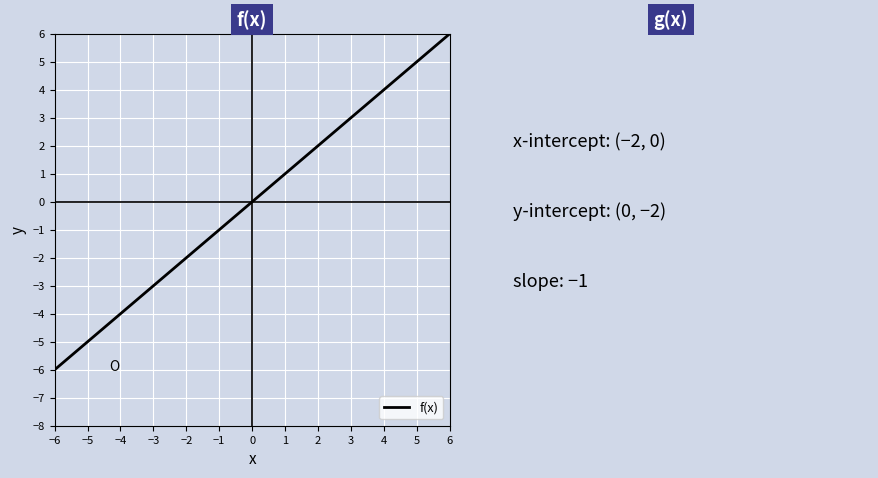

How many lines are shown in the chart?

1